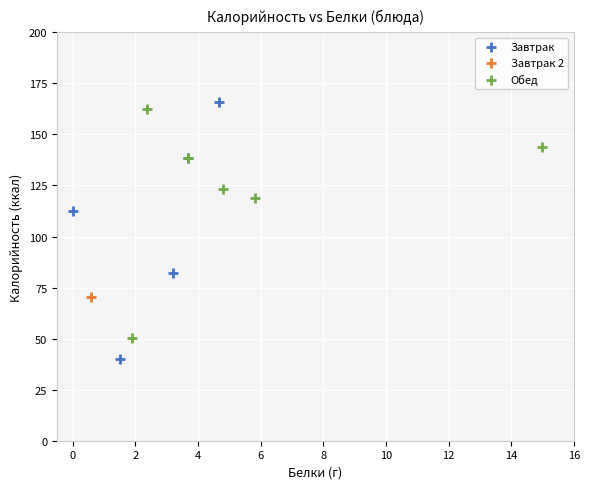

What are all the series names shown in the legend?

Завтрак, Завтрак 2, Обед